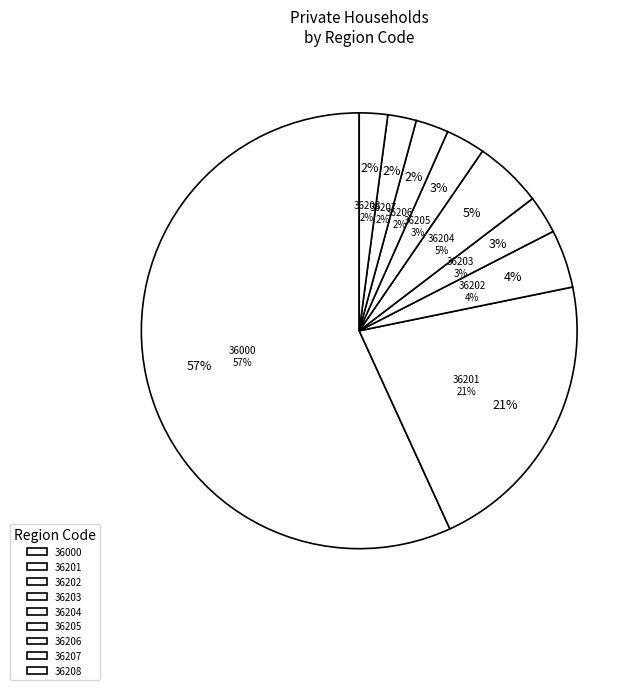

Which category accounts for the majority?

36000